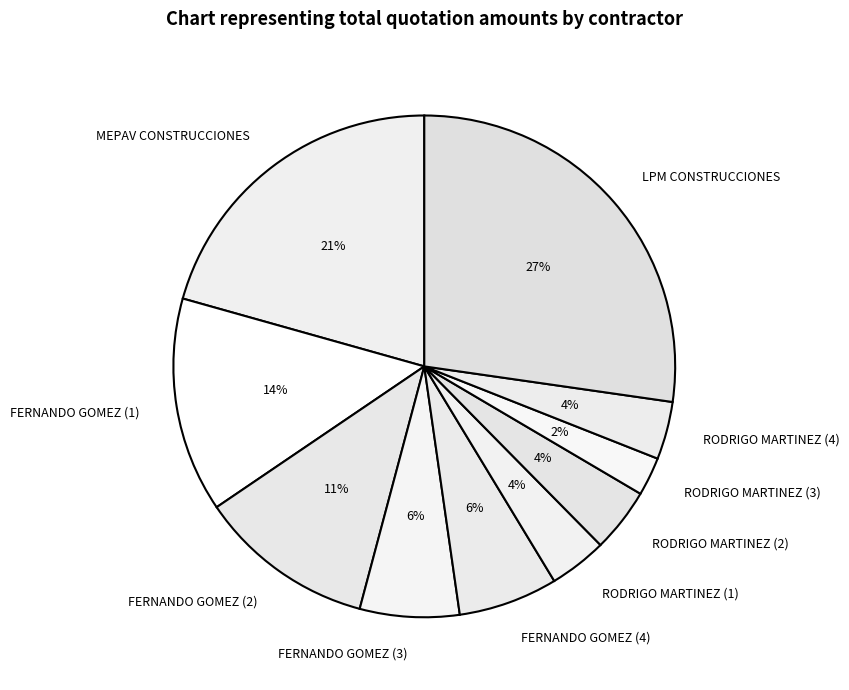

Do RODRIGO MARTINEZ (3) and MEPAV CONSTRUCCIONES together represent more than half of the pie?

No